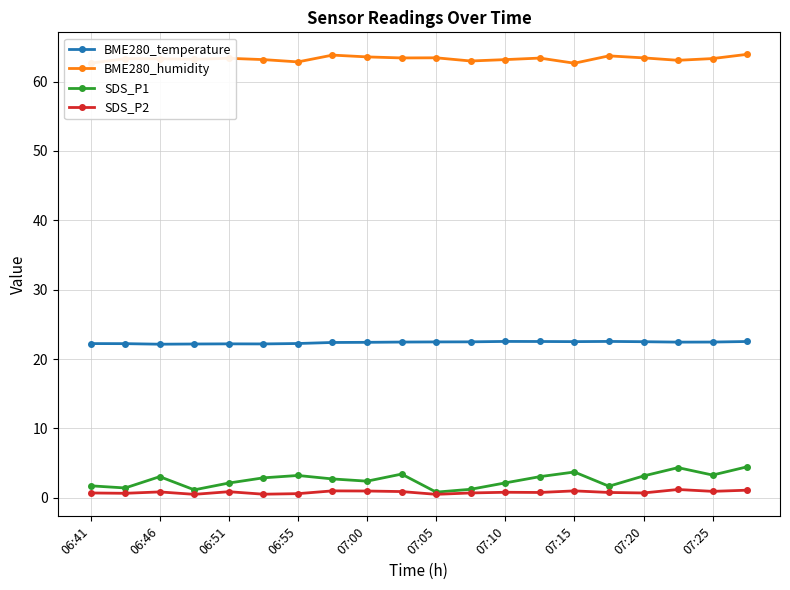

What is the sum of all BME280_temperature values?

447.6